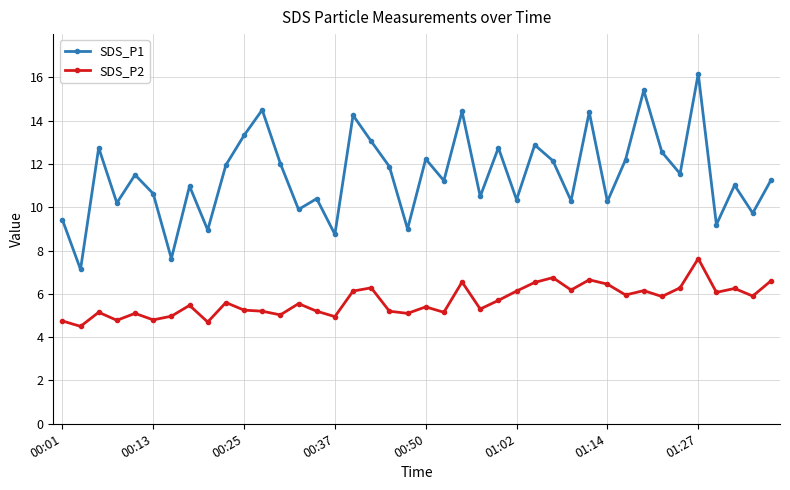

Which series has the largest total across all categories?

SDS_P1